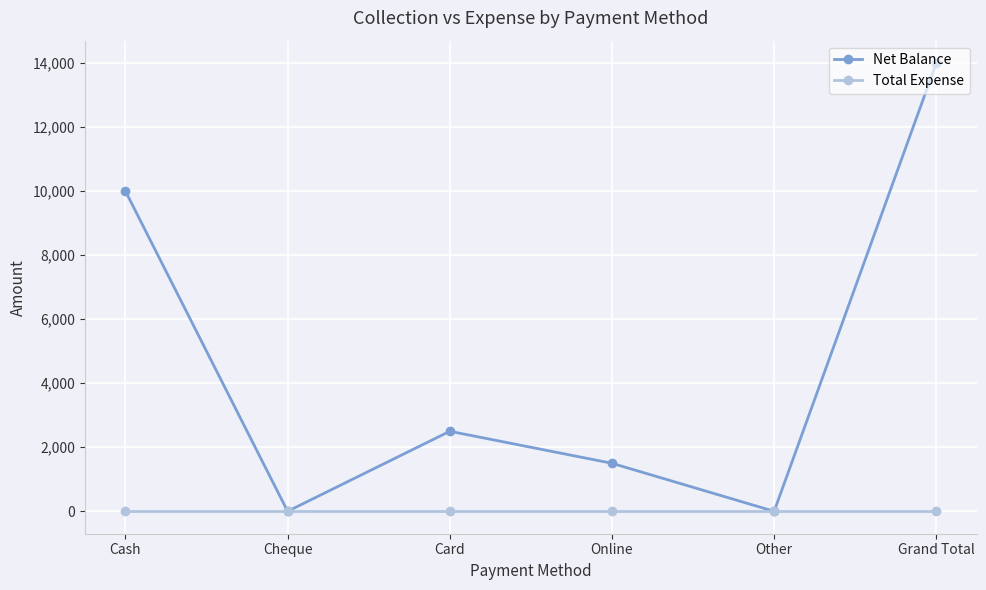

What is the spread (max minus min) of values at Online?

1500